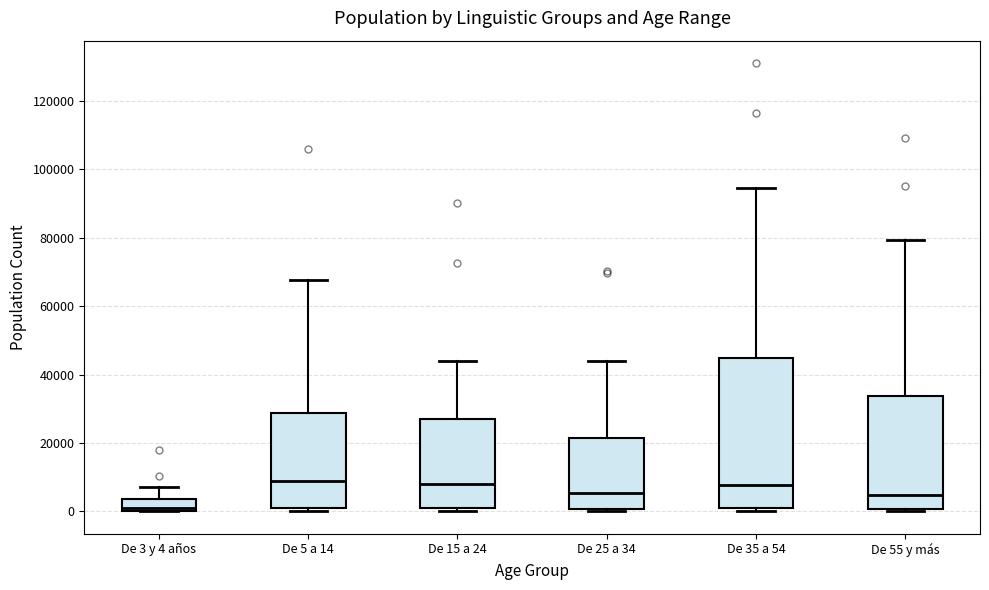

Where does the median line of the box for De 35 a 54 sit on the y-axis? The values are not printed on the chart, so give them approximately, as read against the axis.

8000